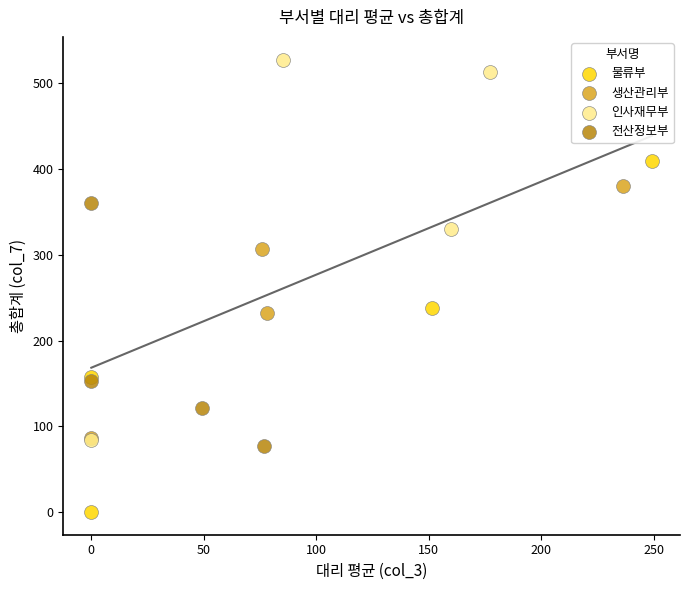

Which series contains the lowest Y value?

물류부